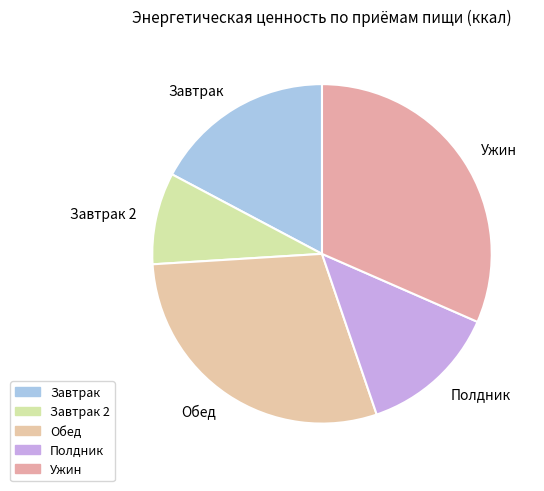

Do Завтрак 2 and Завтрак together represent more than half of the pie?

No